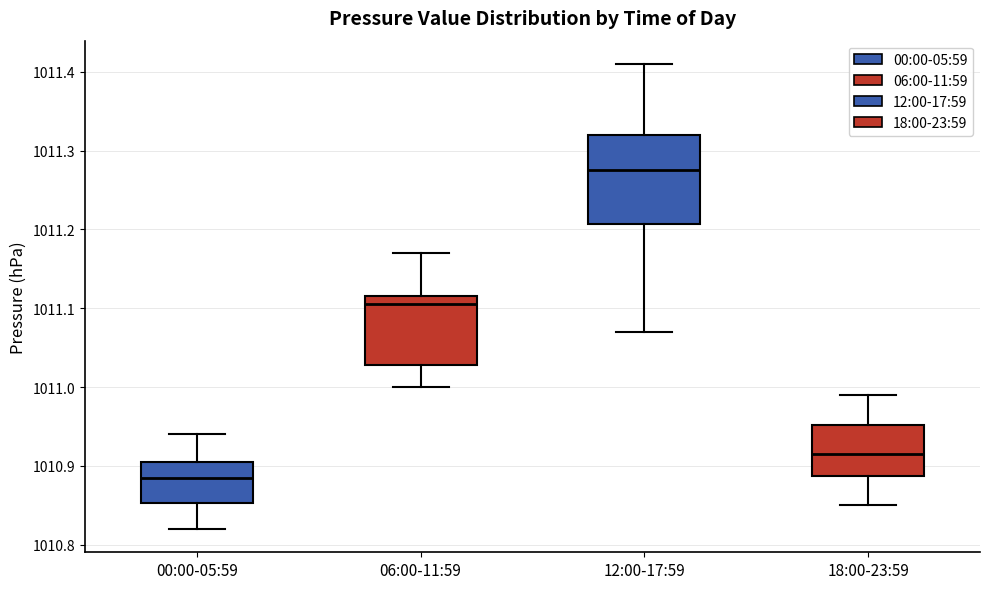

Where is the lower edge of the box for 12:00-17:59 on the y-axis? The values are not printed on the chart, so give them approximately, as read against the axis.

1011.21